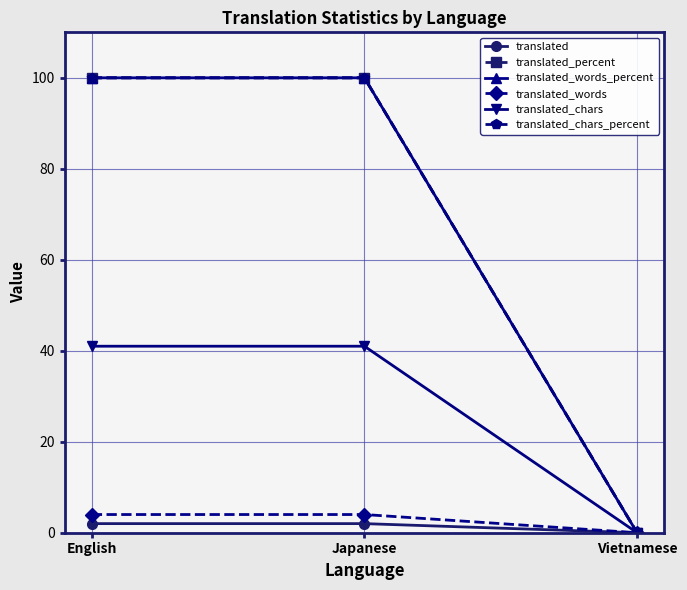

Is this an area chart (filled region under the line)?

No